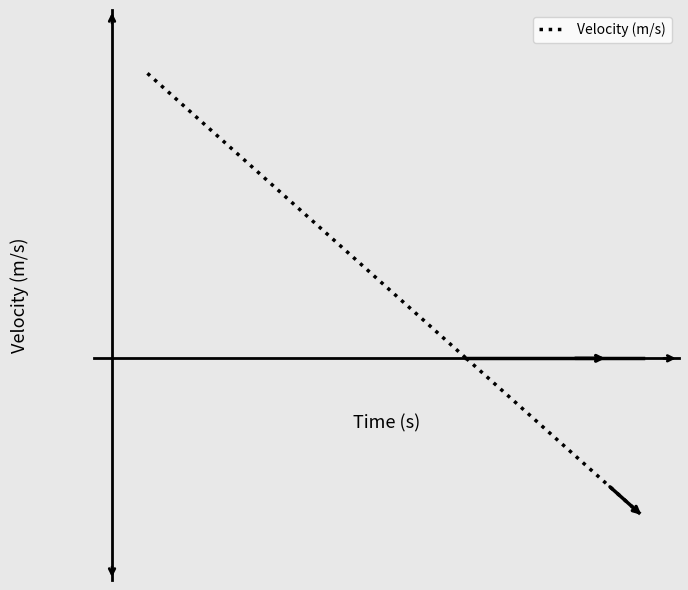

Is this an area chart (filled region under the line)?

No